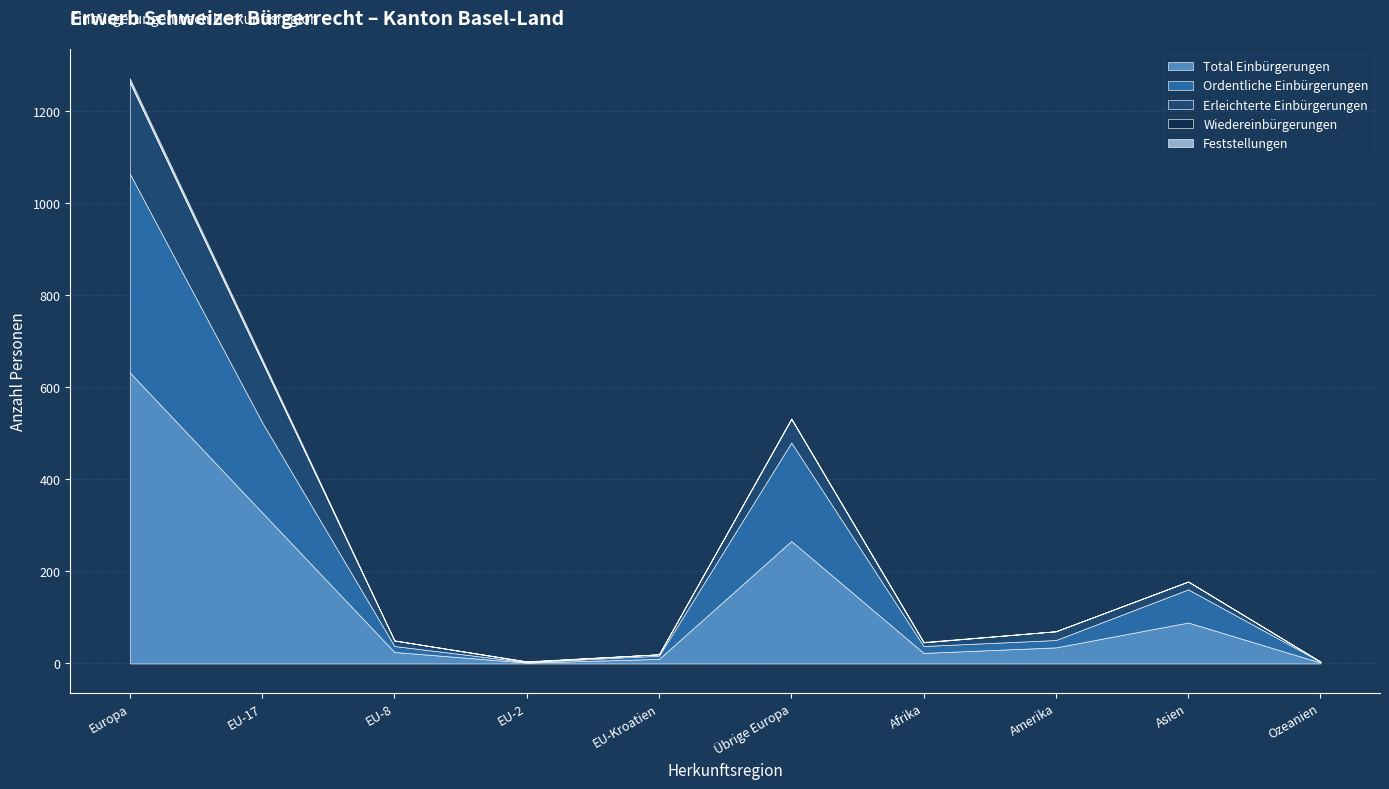

What is the label of the 7th point from the left?

Afrika